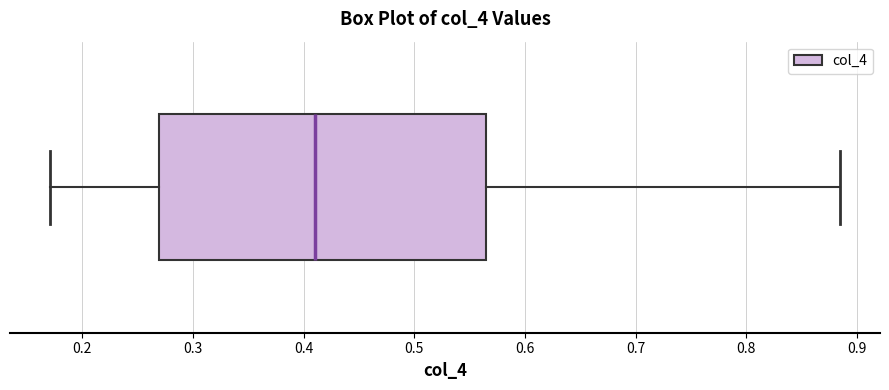

Where is the left edge of the box on the x-axis? The values are not printed on the chart, so give them approximately, as read against the axis.

0.27